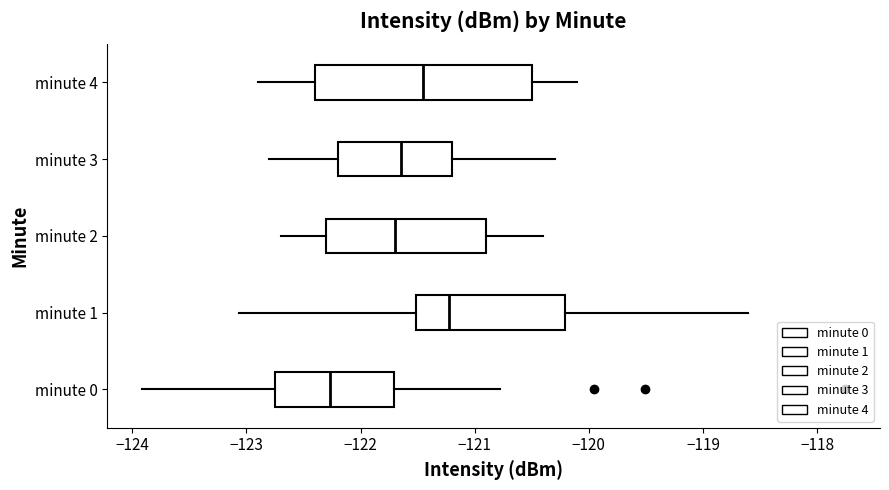

Where does the left whisker of the box for minute 1 end on the x-axis? The values are not printed on the chart, so give them approximately, as read against the axis.

-123.1